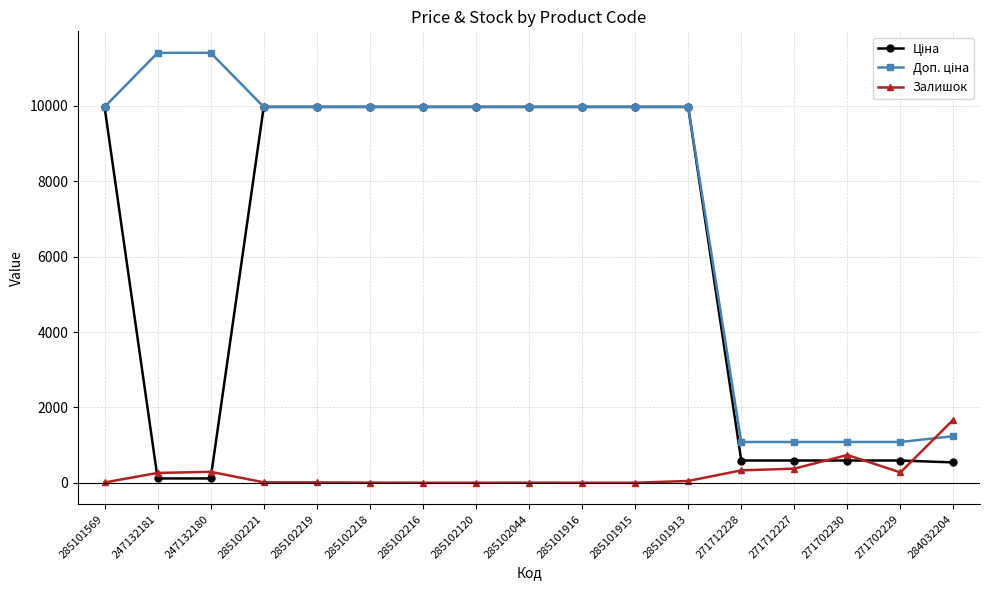

What is the value of the Залишок point at the 14th from the left?

374.0